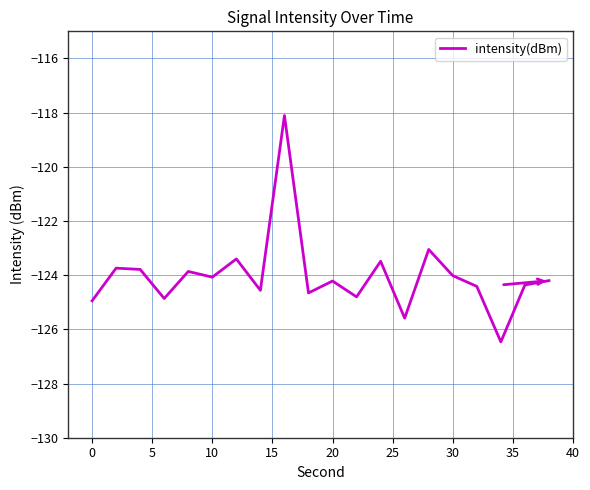

What is the minimum value shown in the chart?

-126.5